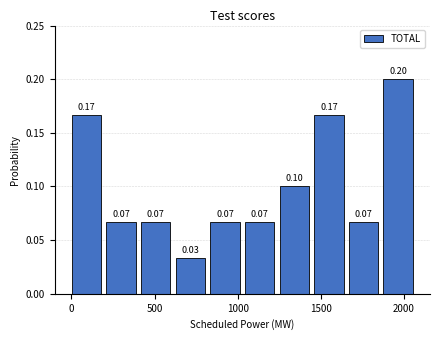

Over which range of the x-axis is the bar tallest?

1900 to 2100